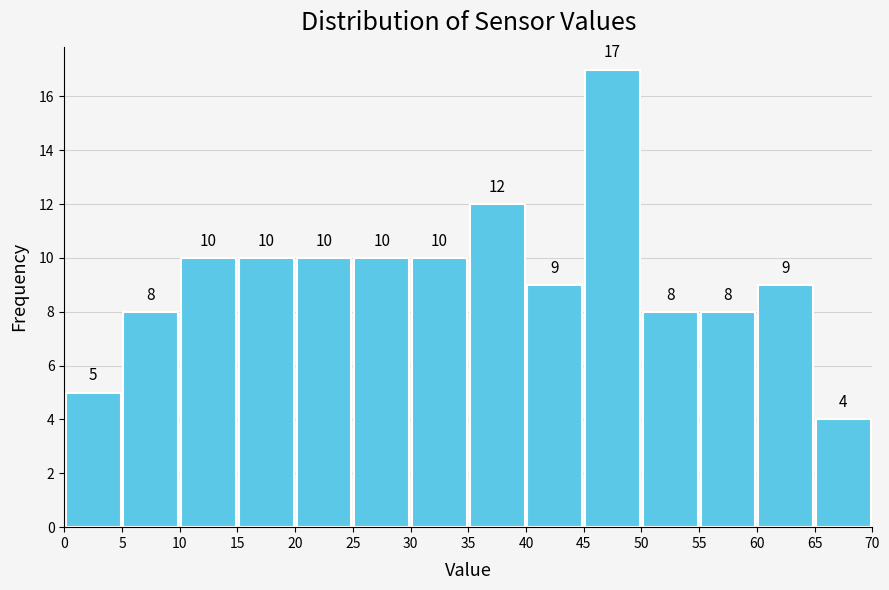

Which range on the x-axis has the tallest bar?

45 to 50